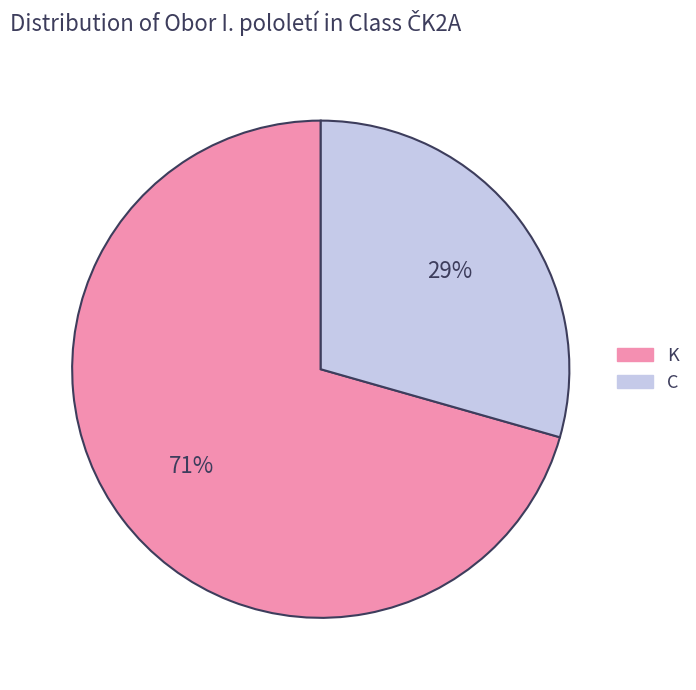

Rank the categories by value from lowest to highest.

C, K